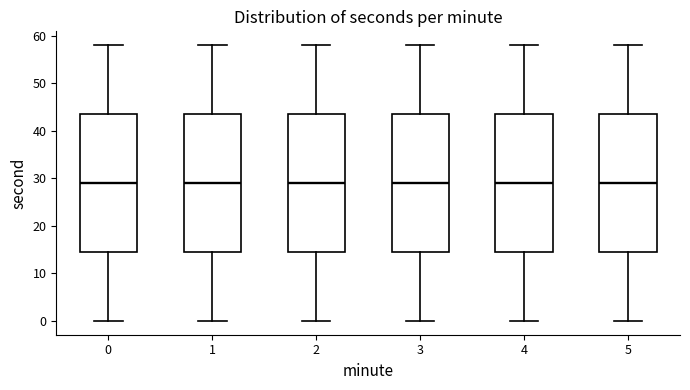

Reading left to right, read every box against the y-axis: the position of its median line, the range the box covers, and the ends of its whiskers. The values are not printed on the chart, so give them approximately, as read against the axis.

0: median 29, box 15 to 44, whiskers 0 to 58
1: median 29, box 15 to 44, whiskers 0 to 58
2: median 29, box 15 to 44, whiskers 0 to 58
3: median 29, box 15 to 44, whiskers 0 to 58
4: median 29, box 15 to 44, whiskers 0 to 58
5: median 29, box 15 to 44, whiskers 0 to 58